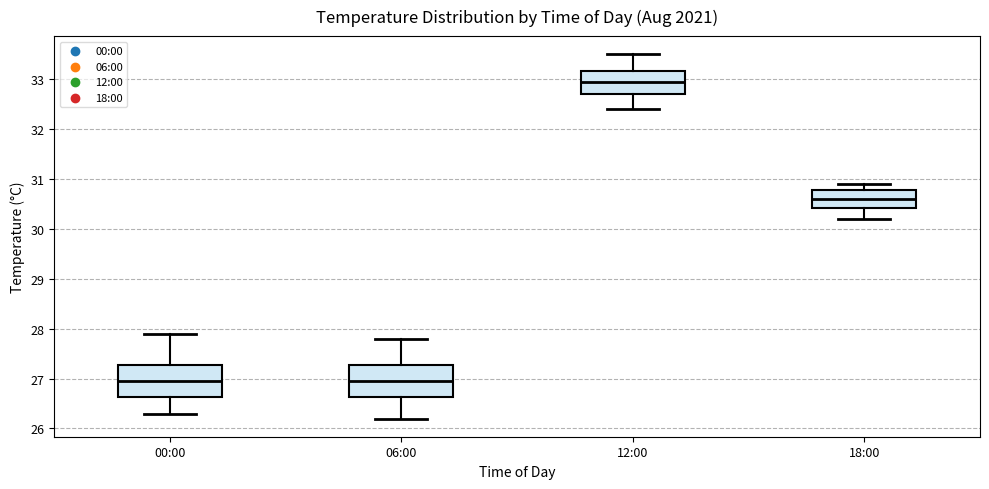

Which box has the highest median line?

12:00